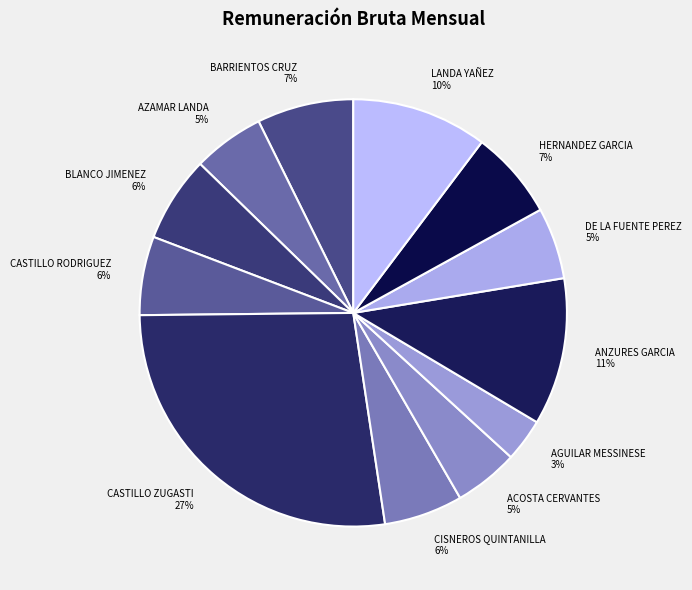

How many slices are in this pie chart?

12